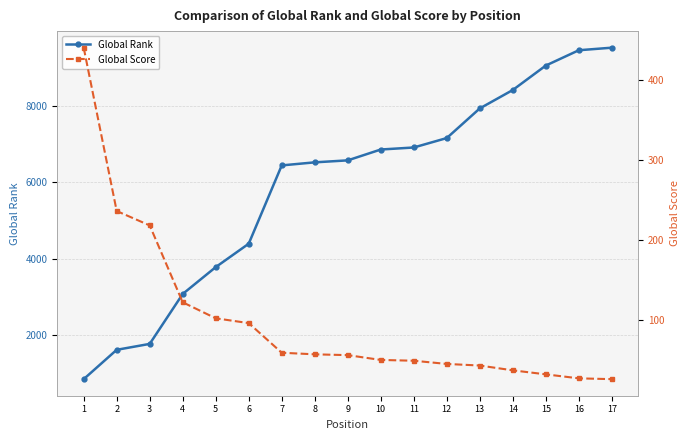

How many values in the Global Rank series are below 6570?

8